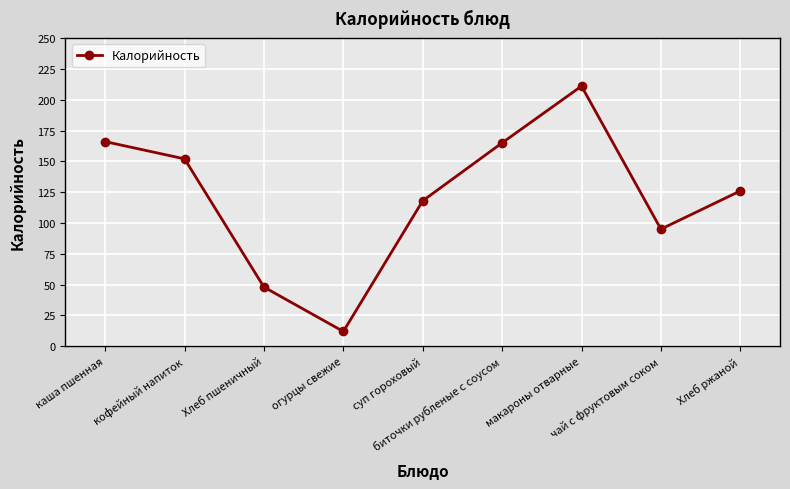

What is the sum of the values at биточки рубленые с соусом and Хлеб пшеничный?

213